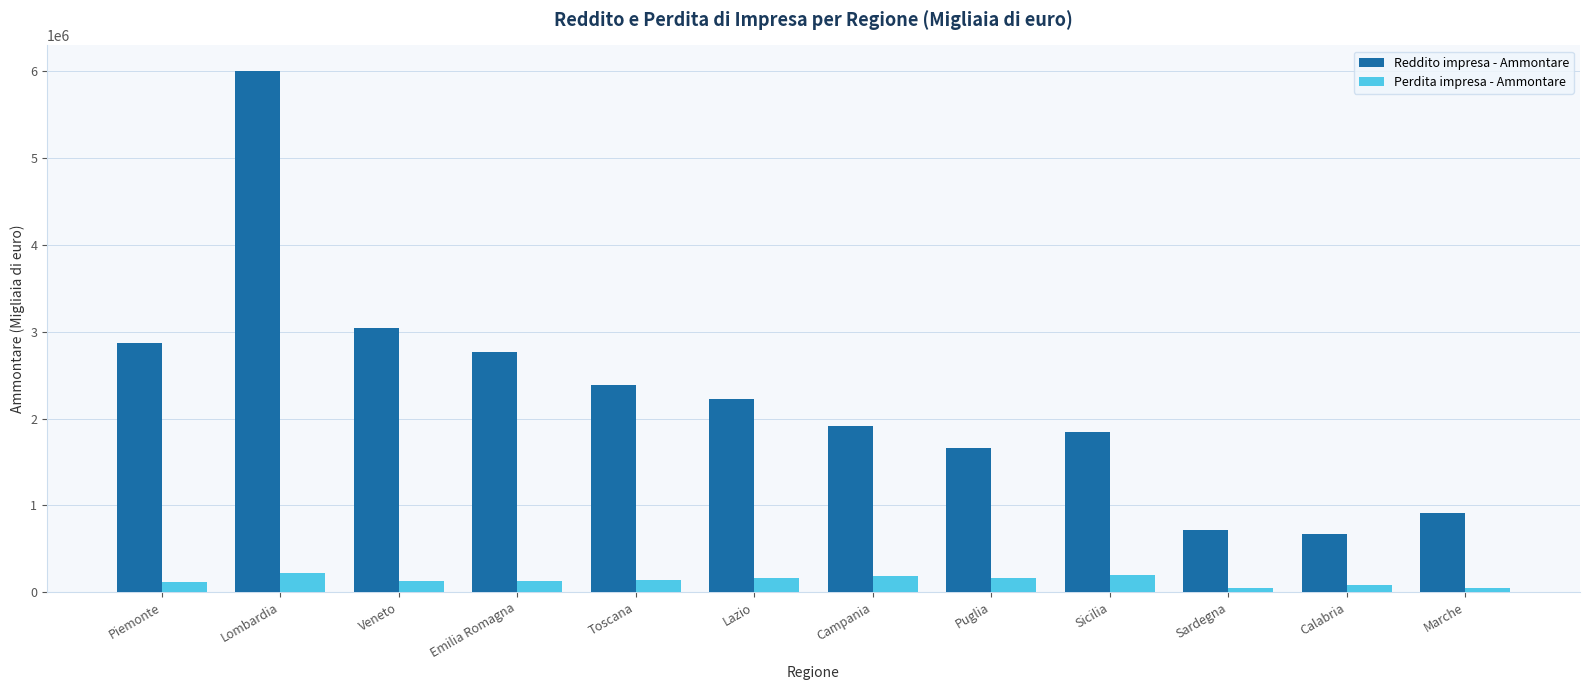

Rank the series by their average value, from lowest to highest.

Perdita impresa - Ammontare, Reddito impresa - Ammontare